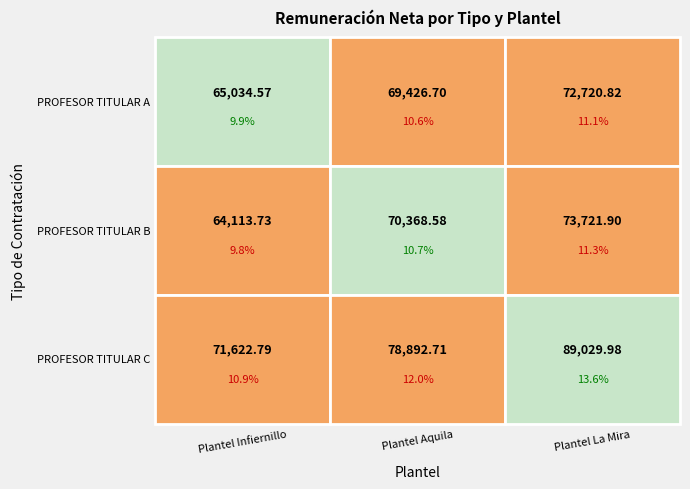

Reading right to left, transcribe all the data shown in this chart.

PROFESOR TITULAR A: 72720.8	69426.7	65034.6
PROFESOR TITULAR B: 73721.9	70368.6	64113.7
PROFESOR TITULAR C: 89030.0	78892.7	71622.8